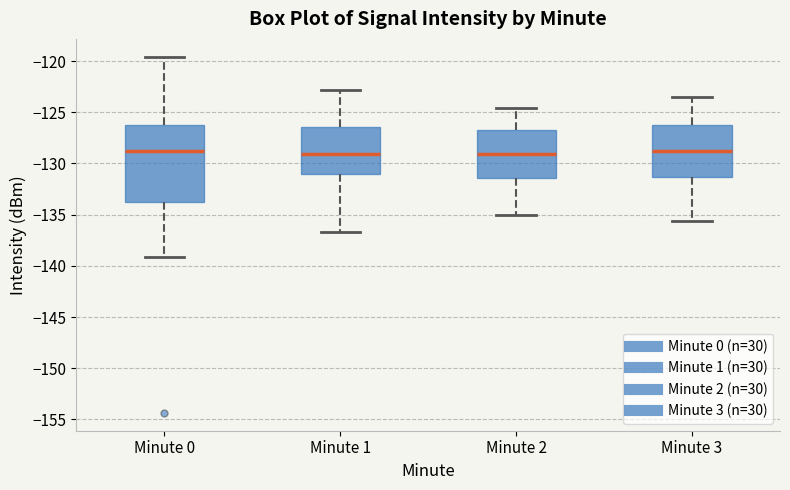

Which box is the tallest, from its lower edge to its upper edge?

Minute 0